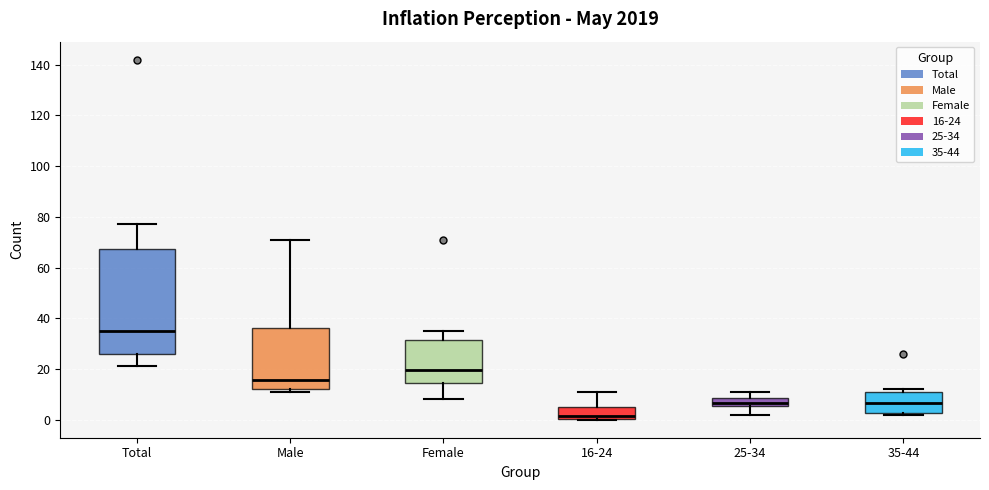

Which box's median line is the highest?

Total